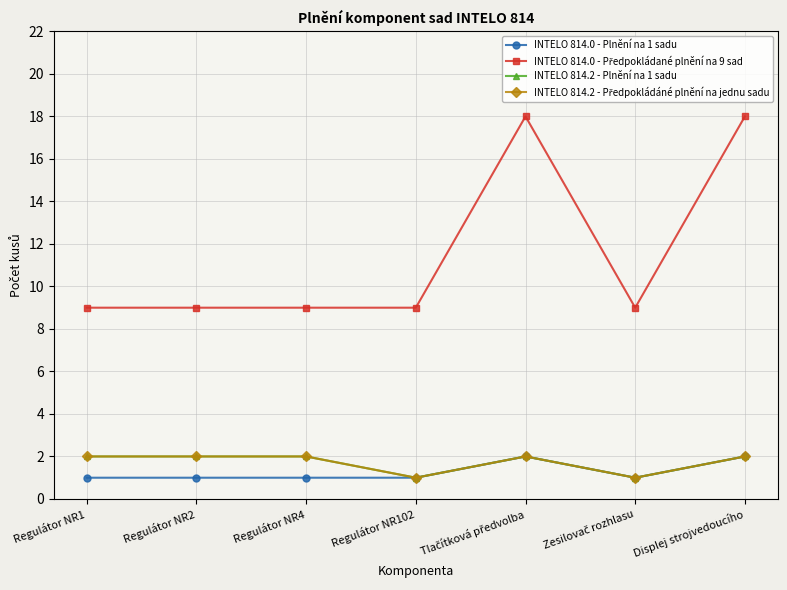

The INTELO 814.0 - Plnění na 1 sadu series shows 1 at Zesilovač rozhlasu. True or false?

True